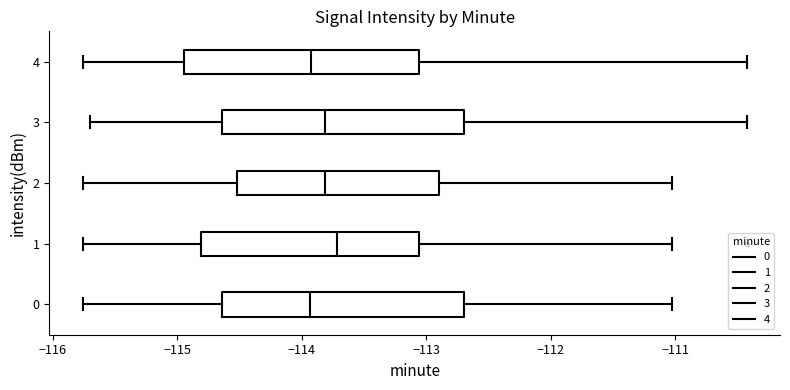

Where does the left whisker of the box at y = 1 end on the x-axis? The values are not printed on the chart, so give them approximately, as read against the axis.

-115.8